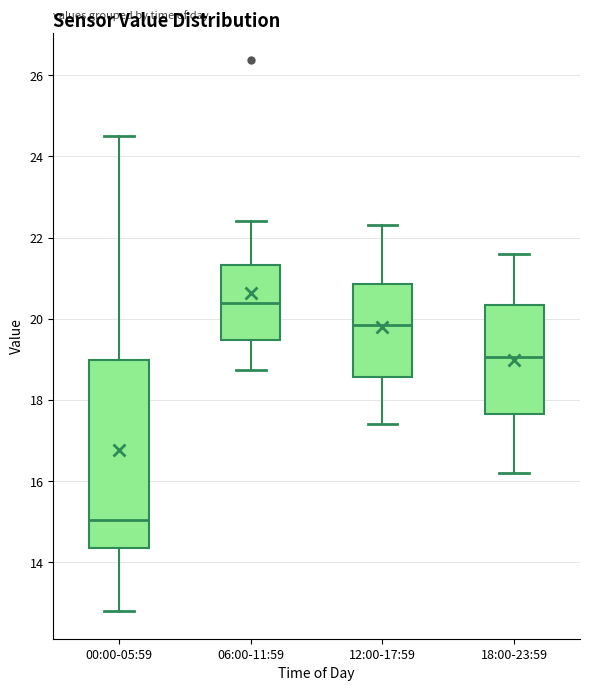

Which box's median line is the lowest?

00:00-05:59